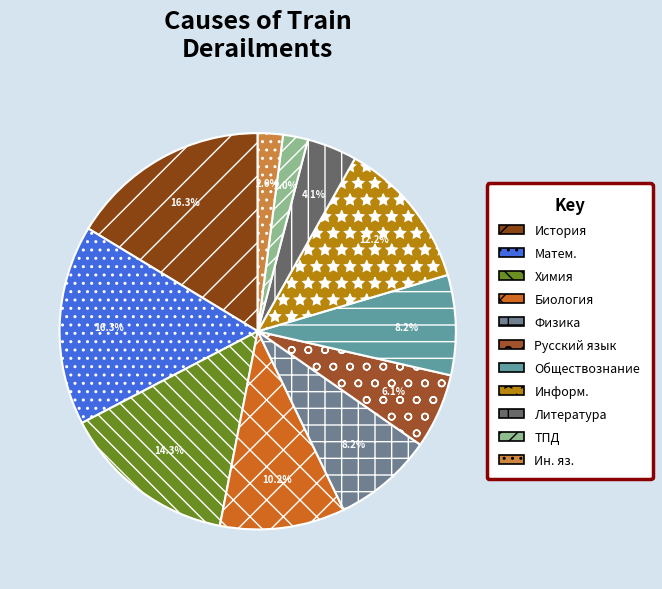

How many slices are in this pie chart?

11